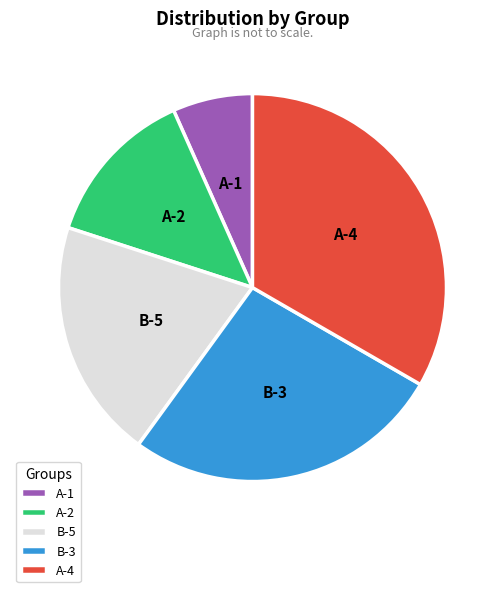

Count the number of slices in the pie.

5